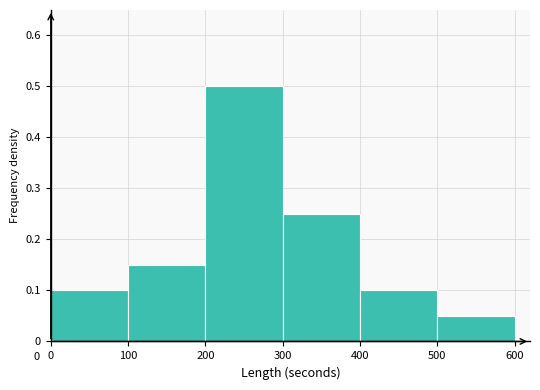

Over which range of the x-axis is the bar tallest?

200 to 300